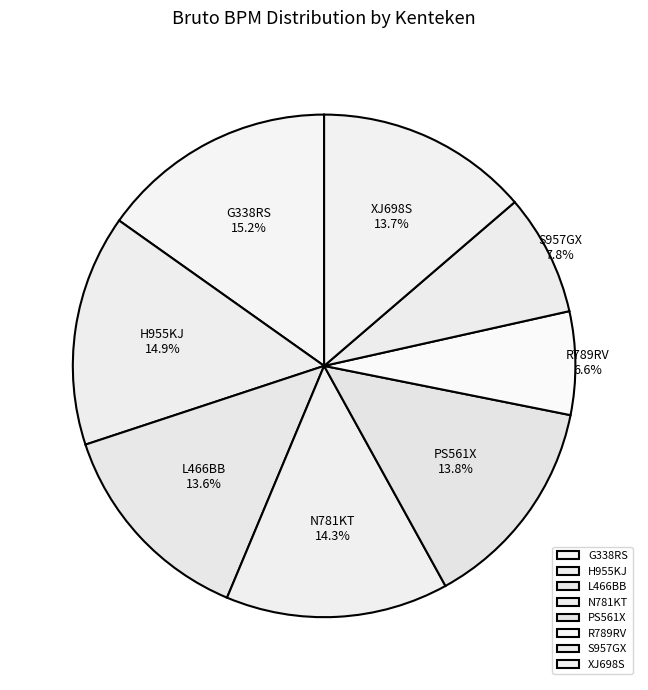

To the nearest percent, what percentage of the pie is PS561X?

14%